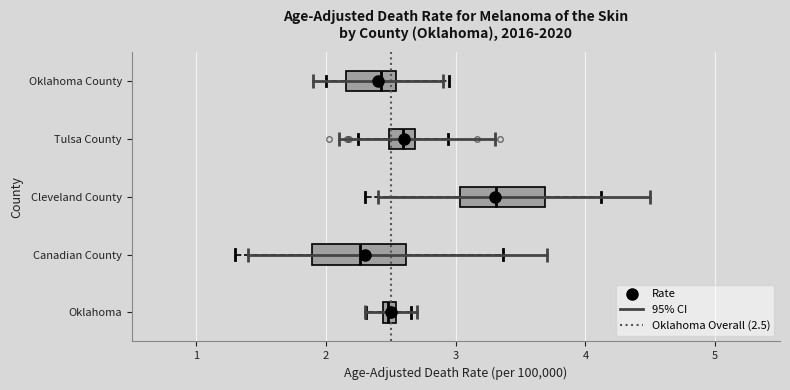

Which box's median line is the furthest to the left?

Canadian County